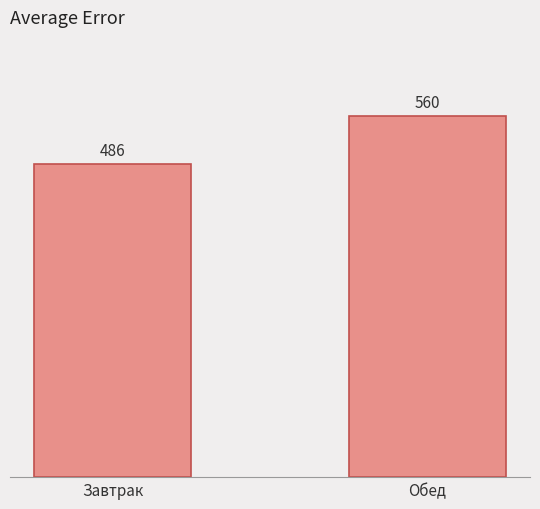

Between Обед and Завтрак, which is larger?

Обед